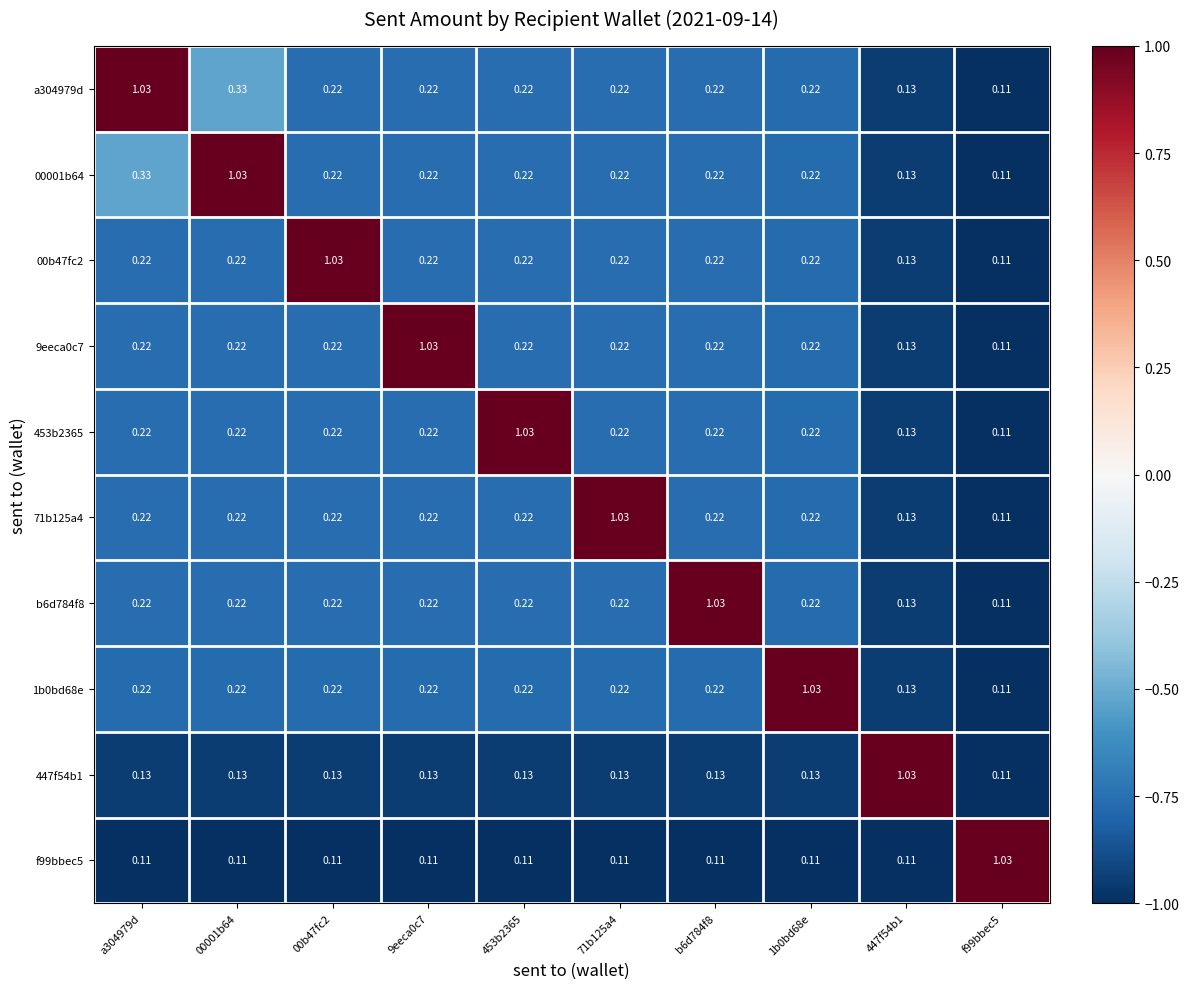

At which category is the sum across all series the highest?

a304979d